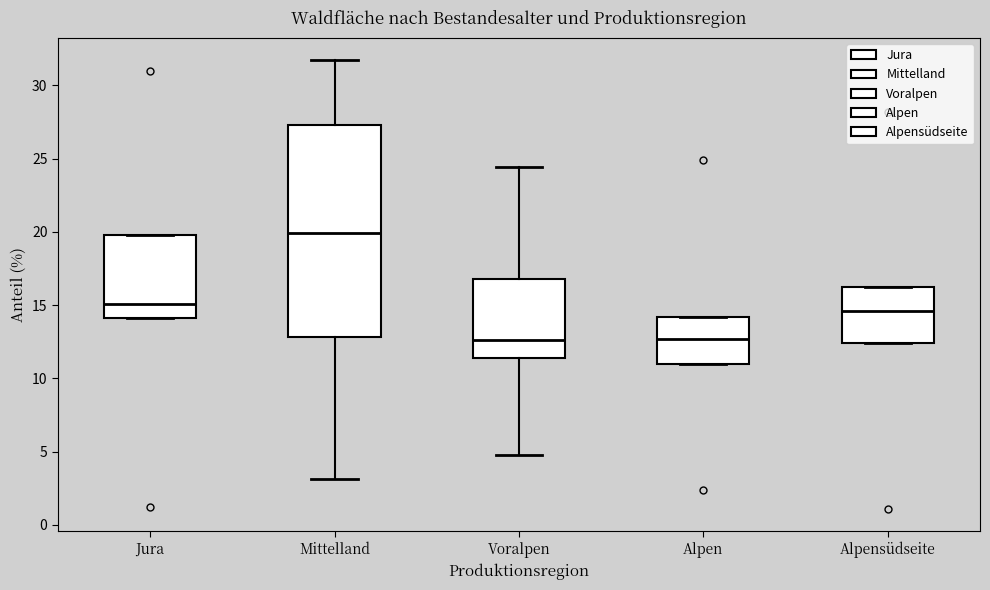

Reading left to right, transcribe this box plot: for each box, give where its median line is, the range the box spans, and where its two whiskers end, as read against the y-axis. The values are not printed on the chart, so give them approximately, as read against the axis.

Jura: median 15.0, box 14.0 to 20.0, whiskers 14.0 to 20.0
Mittelland: median 20.0, box 13.0 to 27.5, whiskers 3.0 to 31.5
Voralpen: median 12.5, box 11.5 to 17.0, whiskers 5.0 to 24.5
Alpen: median 12.5, box 11.0 to 14.0, whiskers 11.0 to 14.0
Alpensüdseite: median 14.5, box 12.5 to 16.0, whiskers 12.5 to 16.0